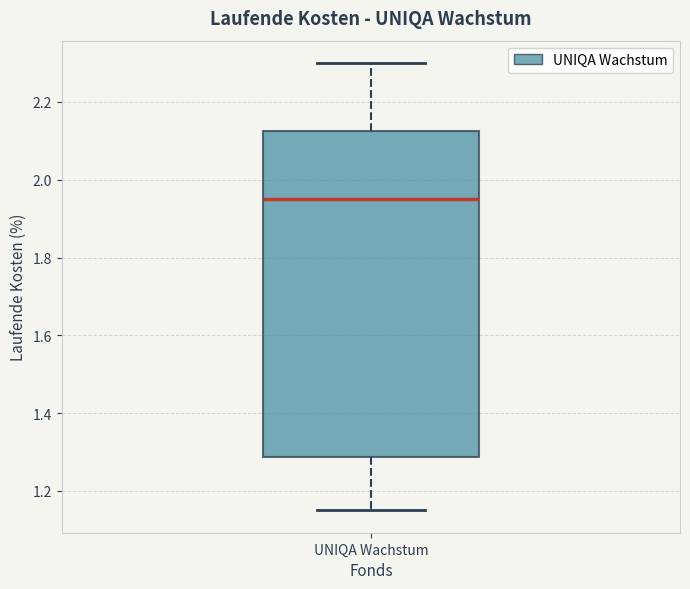

Where is the upper edge of the box for UNIQA Wachstum on the y-axis? The values are not printed on the chart, so give them approximately, as read against the axis.

2.12